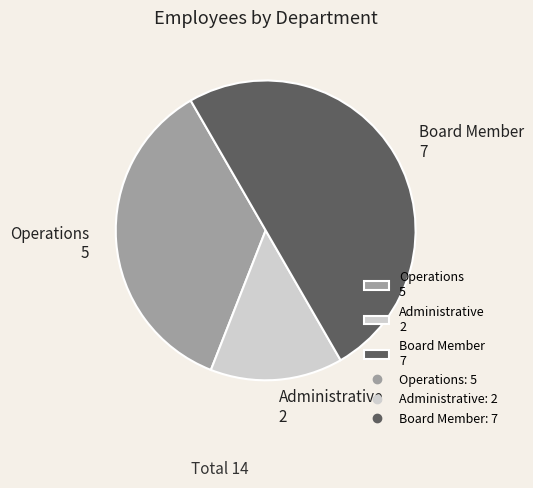

Does Operations account for over 50% of the chart?

No